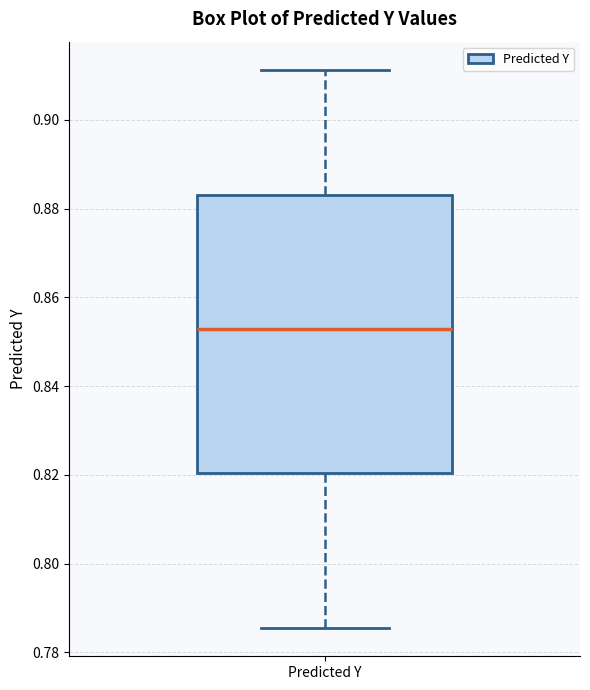

Where is the lower edge of the box for Predicted Y on the y-axis? The values are not printed on the chart, so give them approximately, as read against the axis.

0.820